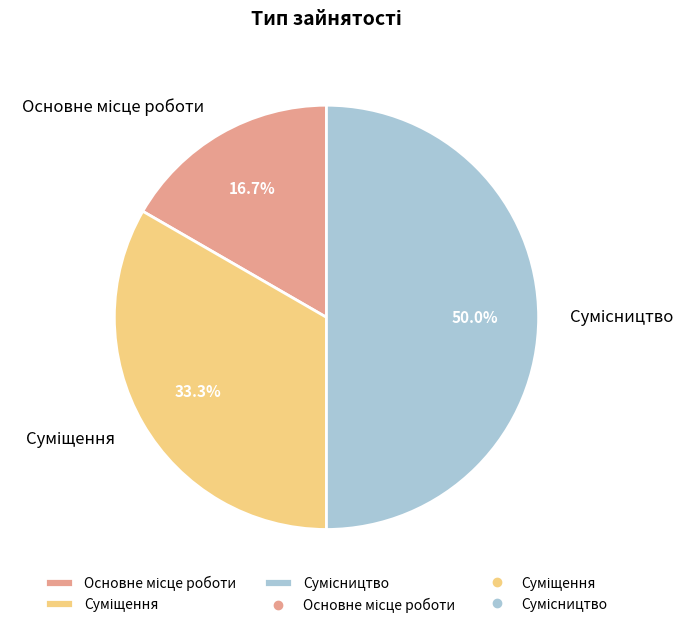

The Основне місце роботи slice represents 28% of the pie. True or false?

False